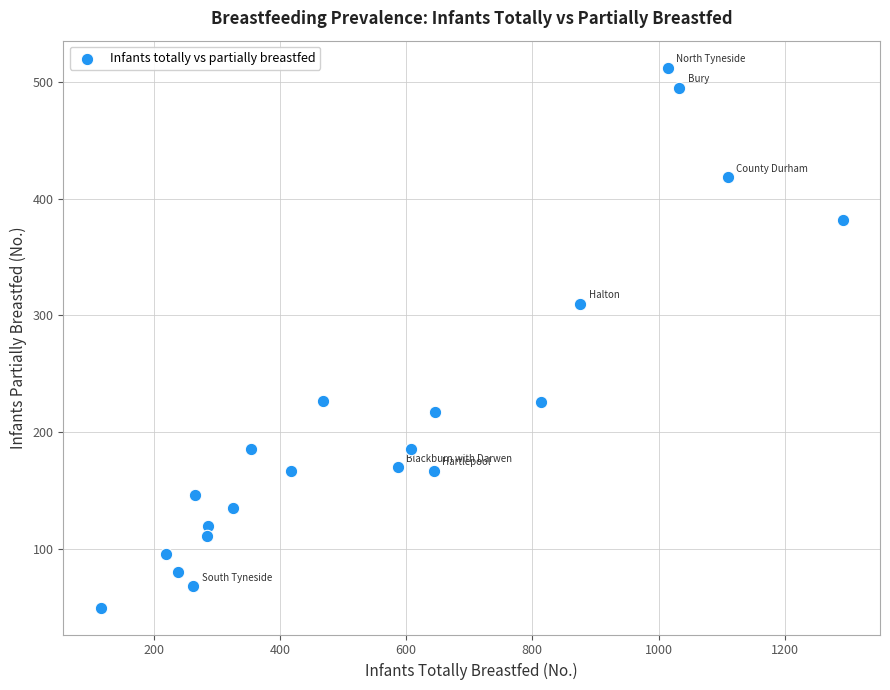

What Y value in the scatter plot is closest to 281?

310